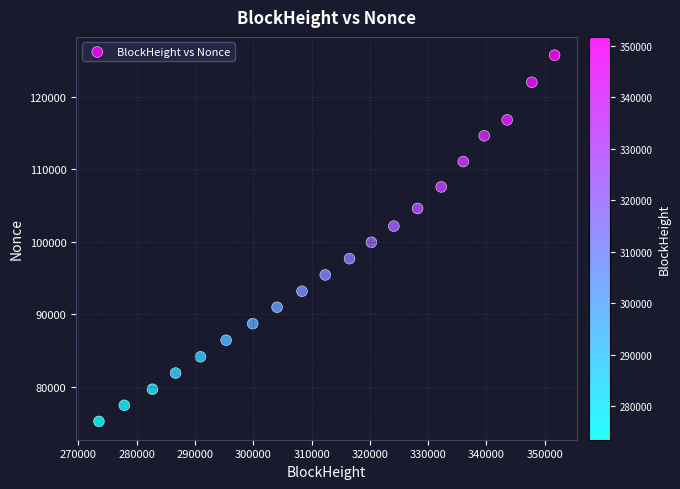

What is the range of X values (max minus min)?

78181